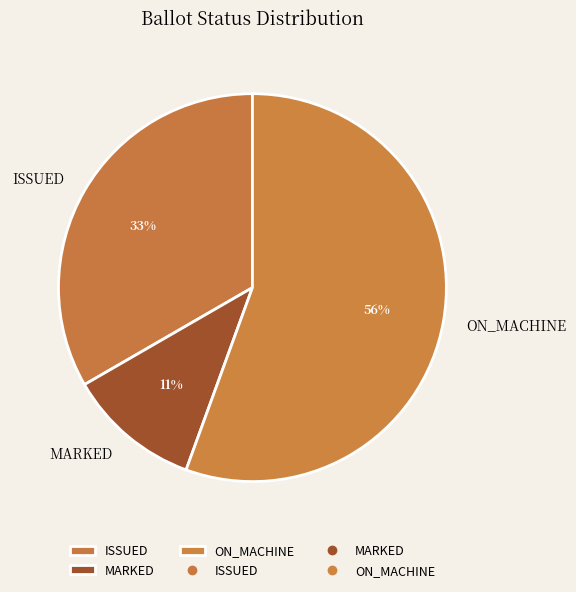

The ISSUED slice represents 23% of the pie. True or false?

False